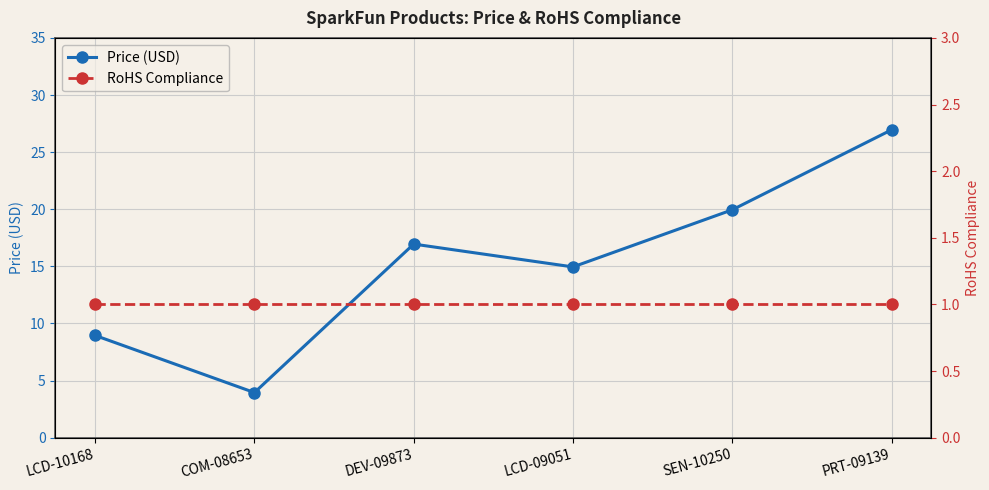

Reading left to right, list all the values displayed in this chart.

Price (USD): LCD-10168=8.9	COM-08653=4.0	DEV-09873=16.9	LCD-09051=14.9	SEN-10250=19.9	PRT-09139=26.9
RoHS Compliance: LCD-10168=1.0	COM-08653=1.0	DEV-09873=1.0	LCD-09051=1.0	SEN-10250=1.0	PRT-09139=1.0